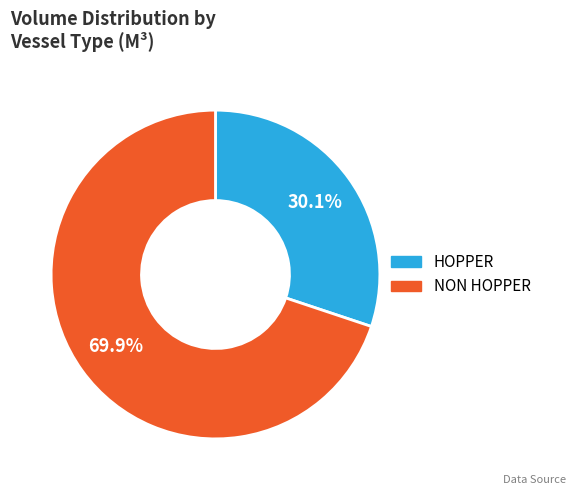

Rank the categories by value from highest to lowest.

NON HOPPER, HOPPER